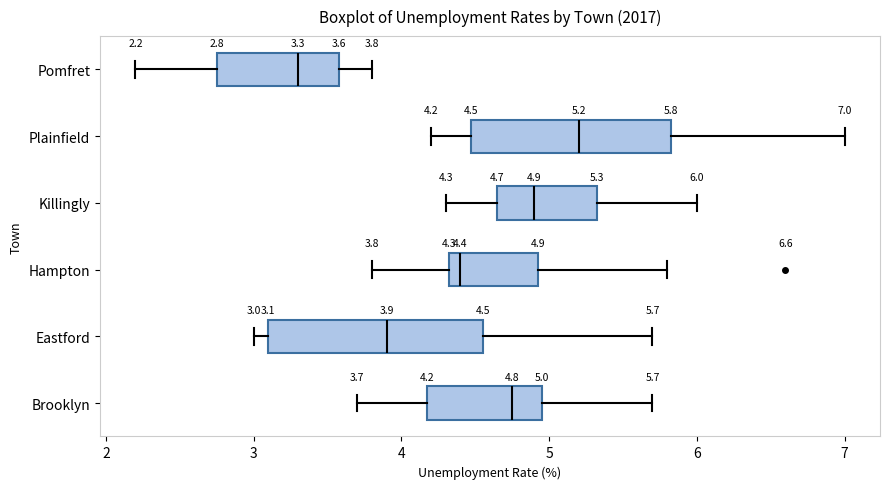

Which box has the furthest to the right median line?

Plainfield